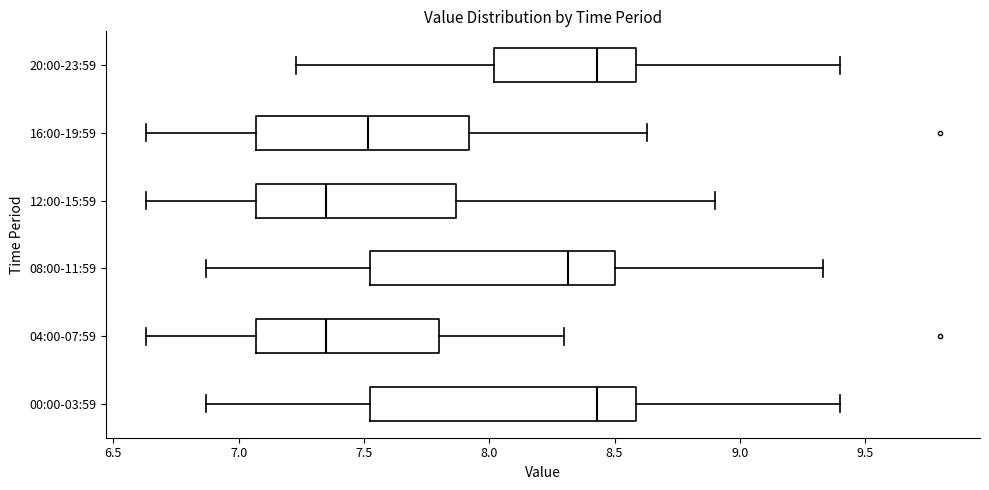

Reading bottom to top, read every box against the x-axis: the position of its median line, the range the box covers, and the ends of its whiskers. The values are not printed on the chart, so give them approximately, as read against the axis.

00:00-03:59: median 8.45, box 7.50 to 8.60, whiskers 6.85 to 9.40
04:00-07:59: median 7.35, box 7.05 to 7.80, whiskers 6.65 to 8.30
08:00-11:59: median 8.30, box 7.50 to 8.50, whiskers 6.85 to 9.35
12:00-15:59: median 7.35, box 7.05 to 7.85, whiskers 6.65 to 8.90
16:00-19:59: median 7.50, box 7.05 to 7.90, whiskers 6.65 to 8.65
20:00-23:59: median 8.45, box 8.00 to 8.60, whiskers 7.25 to 9.40